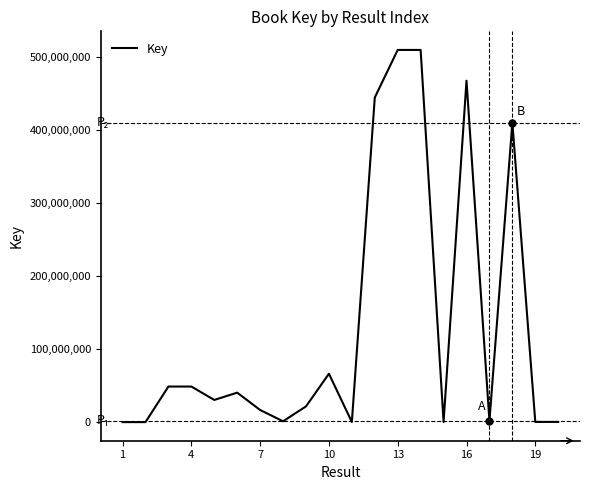

What is the greatest value displayed?

509050526